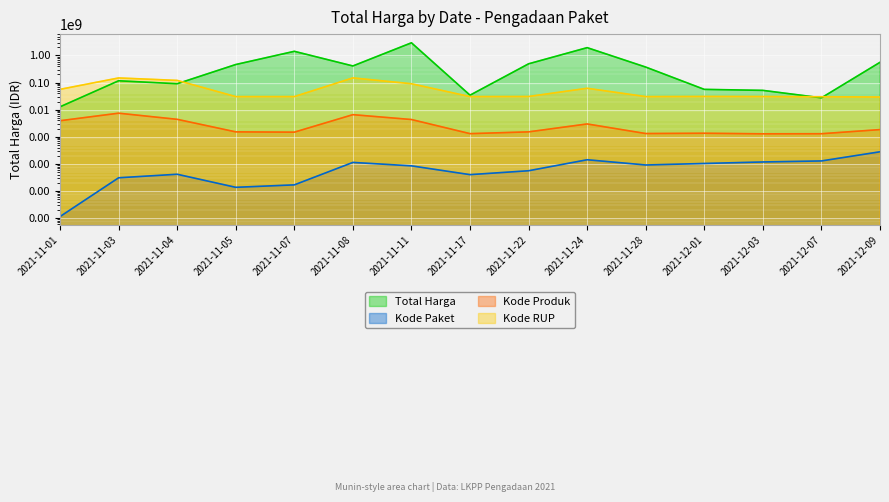

True or false: Kode RUP and Kode Produk intersect in this chart.

False